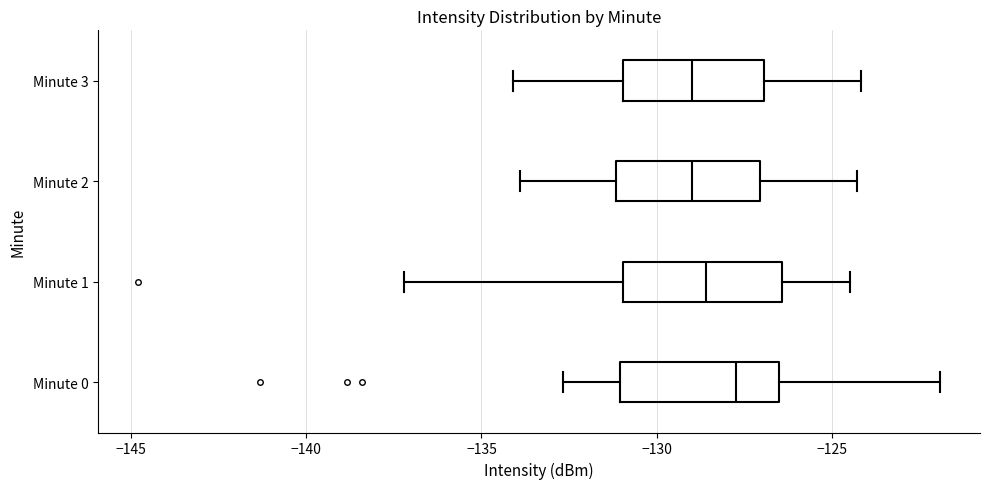

Where is the left edge of the box for Minute 0 on the x-axis? The values are not printed on the chart, so give them approximately, as read against the axis.

-131.0